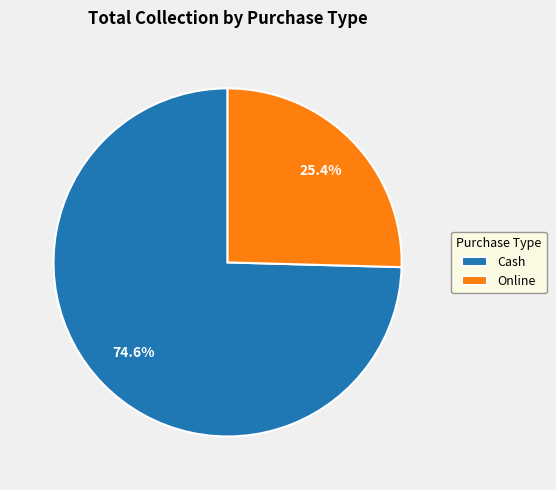

What is the largest slice in the pie chart?

Cash